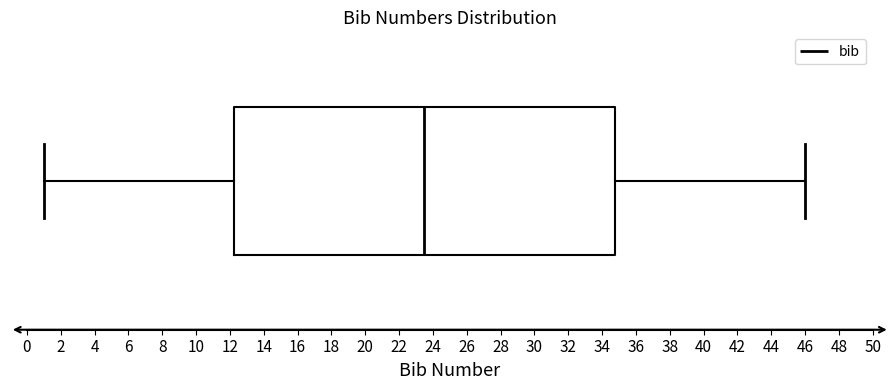

Read this box plot against the x-axis: the position of the median line, the range covered by the box, and the ends of both whiskers. The values are not printed on the chart, so give them approximately, as read against the axis.

median 23.6, box 12.2 to 34.8, whiskers 1.0 to 46.0